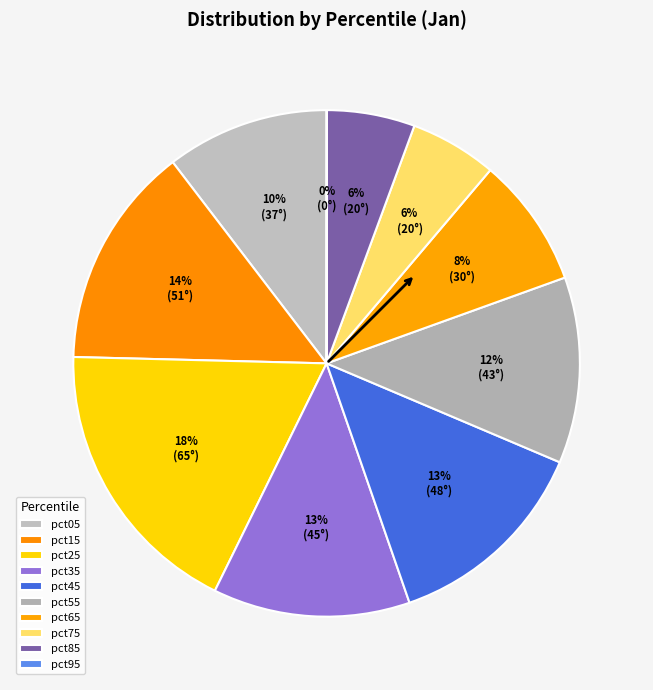

Does any single category account for the majority?

No